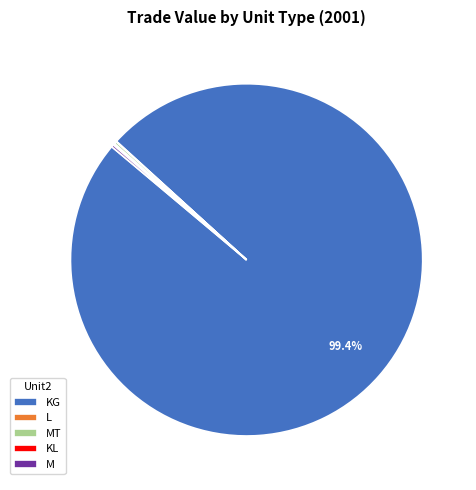

Which category has the biggest portion of the pie?

KG